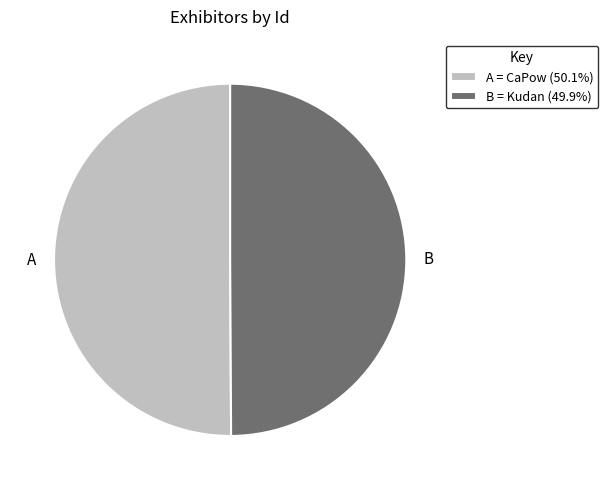

Do A and B together represent more than half of the pie?

Yes